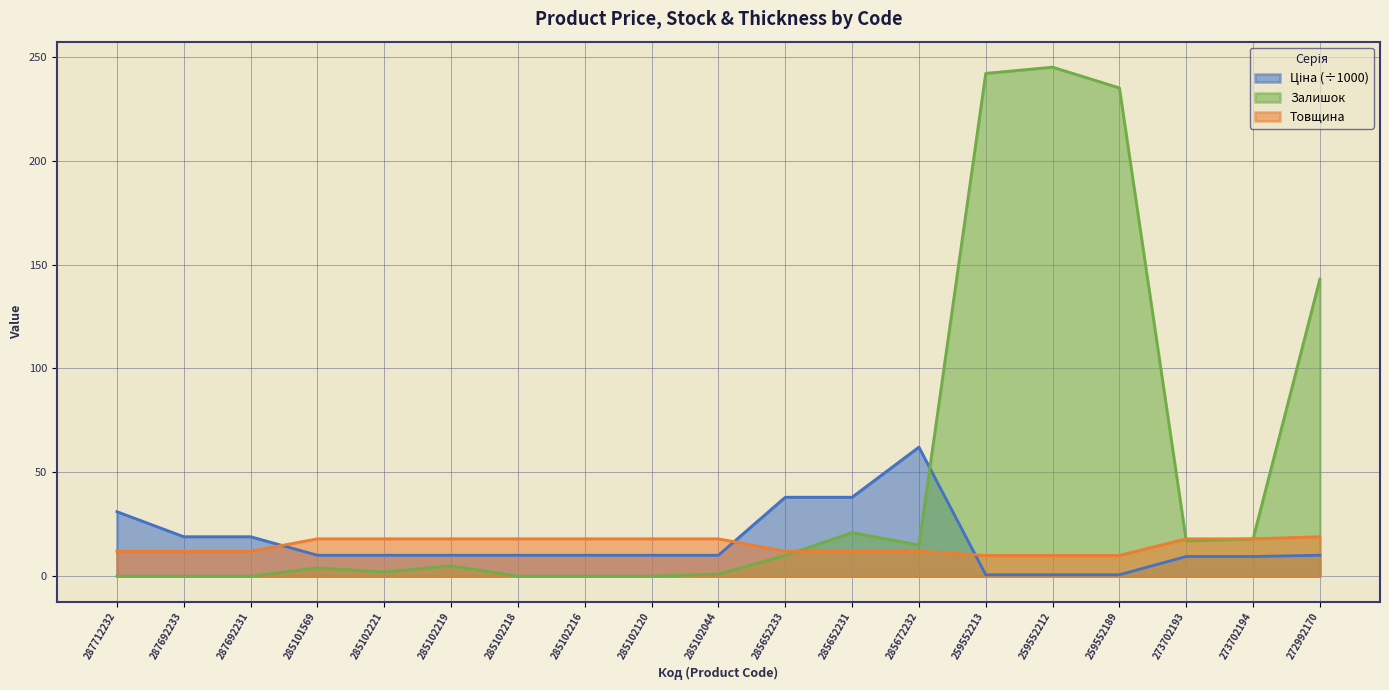

True or false: Залишок and Товщина cross at least once.

True